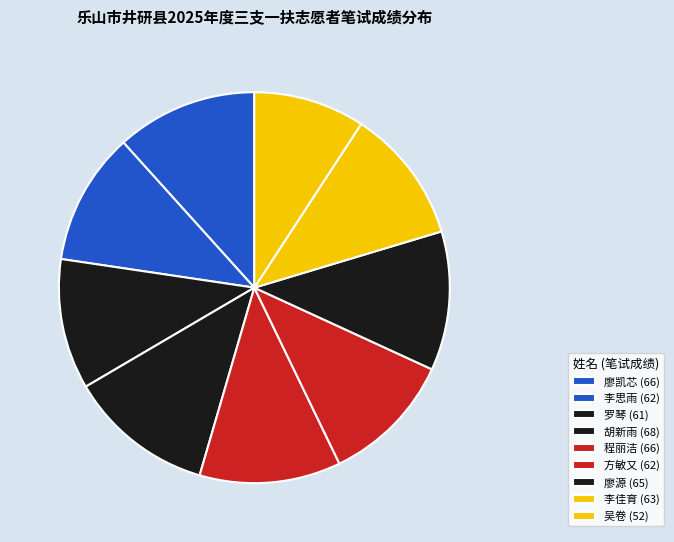

True or false: 方敏又 accounts for 1% of the total.

False